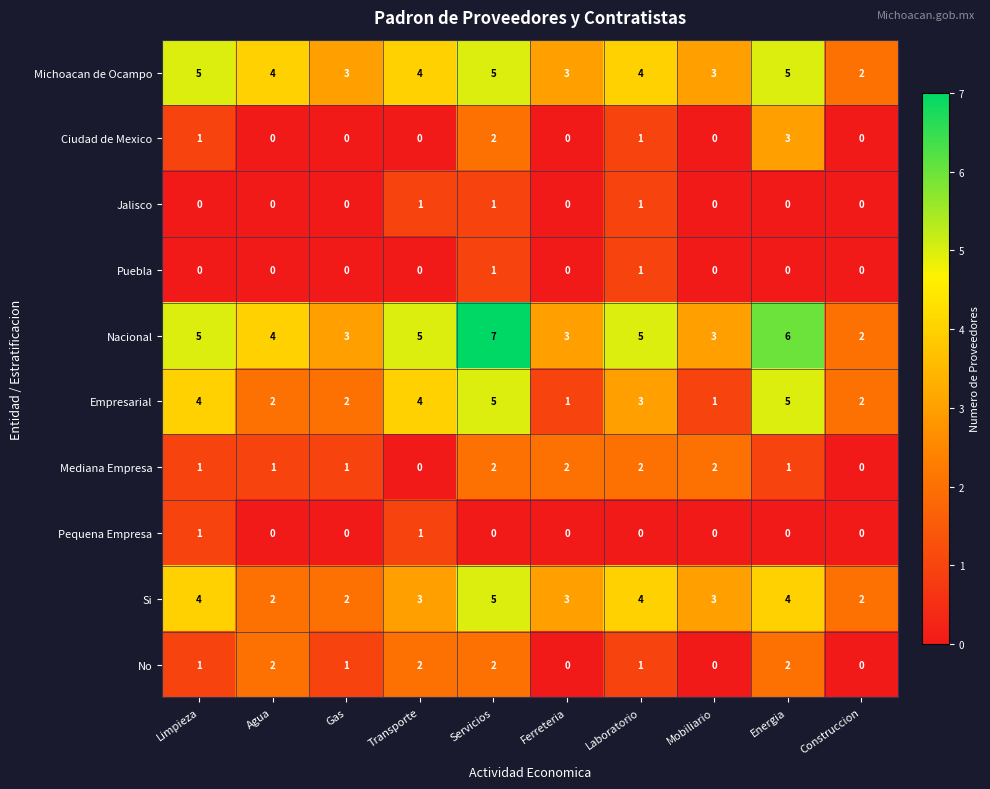

Is it true that No equals -1 at Ferreteria?

False